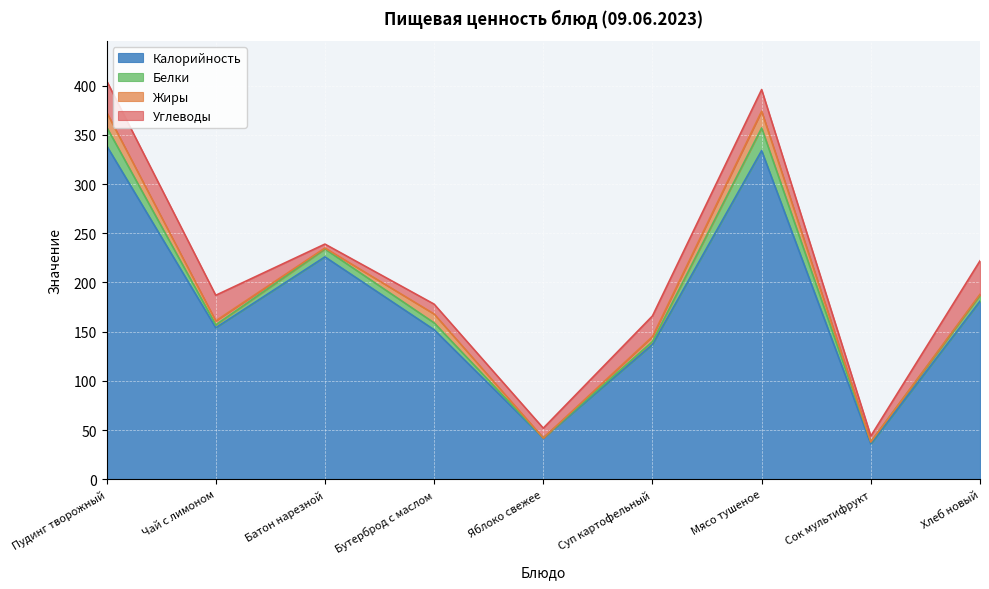

How many intersections are there between Белки and Углеводы?

4